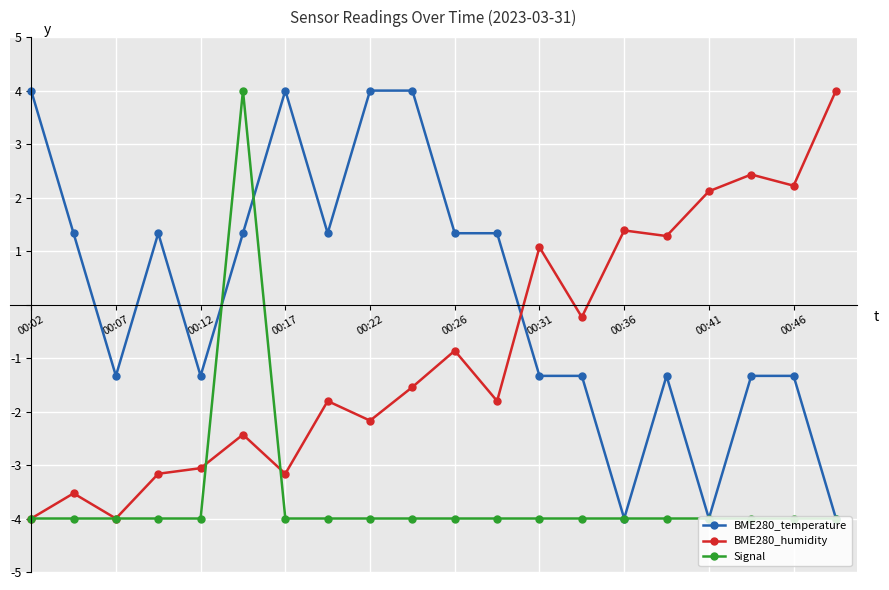

Reading left to right, what are all the values shown in this chart?

BME280_temperature: 4.0	1.3	-1.3	1.3	-1.3	1.3	4.0	1.3	4.0	4.0	1.3	1.3	-1.3	-1.3	-4.0	-1.3	-4.0	-1.3	-1.3	-4.0
BME280_humidity: -4.0	-3.5	-4.0	-3.2	-3.1	-2.4	-3.2	-1.8	-2.2	-1.5	-0.9	-1.8	1.1	-0.2	1.4	1.3	2.1	2.4	2.2	4.0
Signal: -4.0	-4.0	-4.0	-4.0	-4.0	4.0	-4.0	-4.0	-4.0	-4.0	-4.0	-4.0	-4.0	-4.0	-4.0	-4.0	-4.0	-4.0	-4.0	-4.0